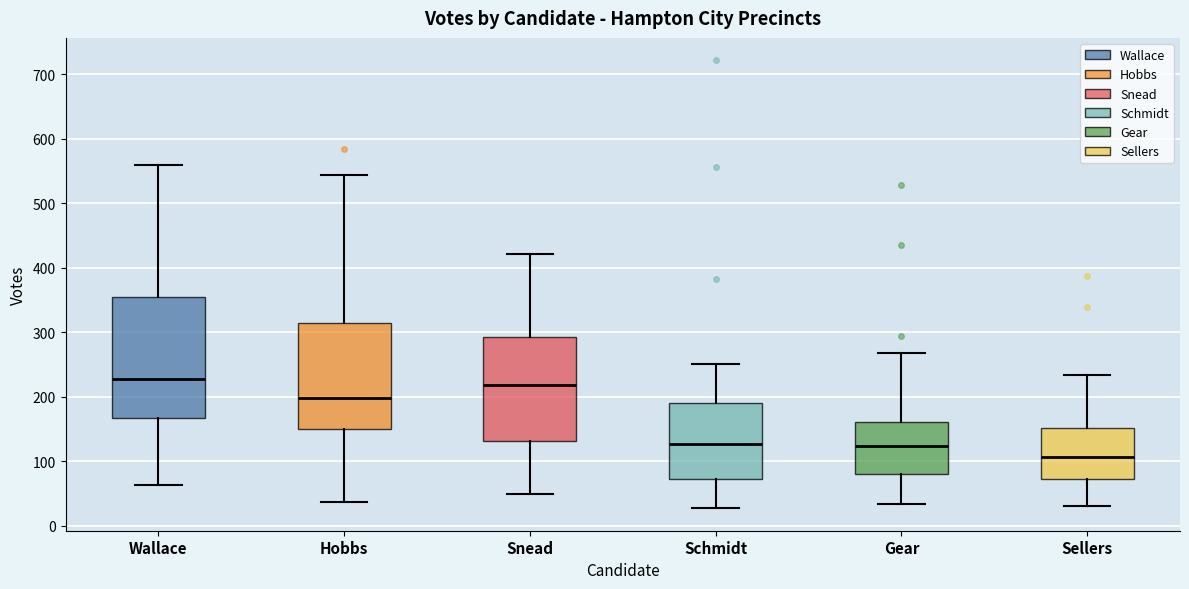

Which box's median line is the lowest?

Sellers